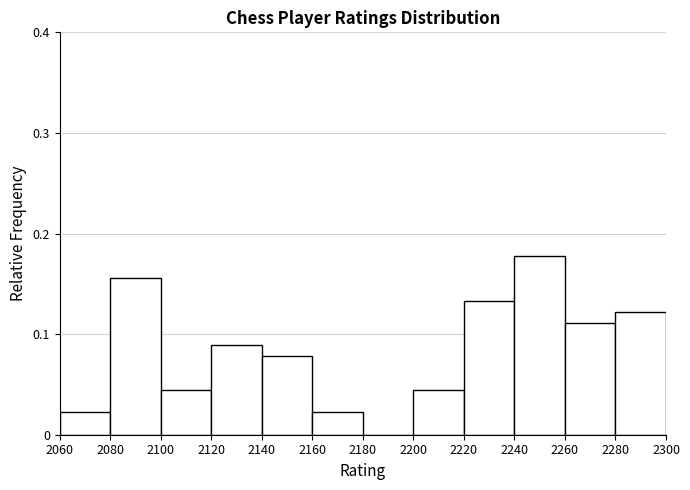

Reading left to right, transcribe this chart: for each bar, give the range it covers on the x-axis and its height. The values are not printed on the chart, so give them approximately, as read against the axis.

2060 to 2080: 0.02
2080 to 2100: 0.16
2100 to 2120: 0.04
2120 to 2140: 0.09
2140 to 2160: 0.08
2160 to 2180: 0.02
2180 to 2200: 0
2200 to 2220: 0.04
2220 to 2240: 0.13
2240 to 2260: 0.18
2260 to 2280: 0.11
2280 to 2300: 0.12